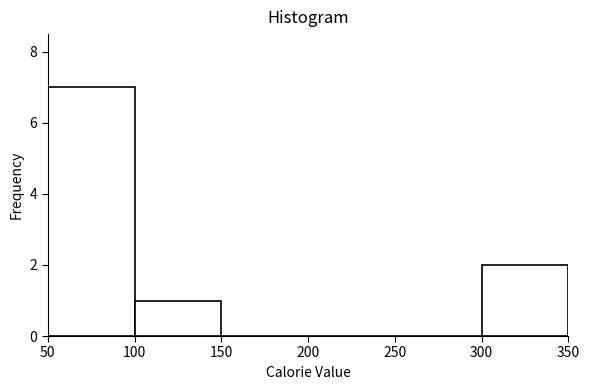

How tall is the bar that spans 300 to 350 on the x-axis? The values are not printed on the chart, so give them approximately, as read against the axis.

2